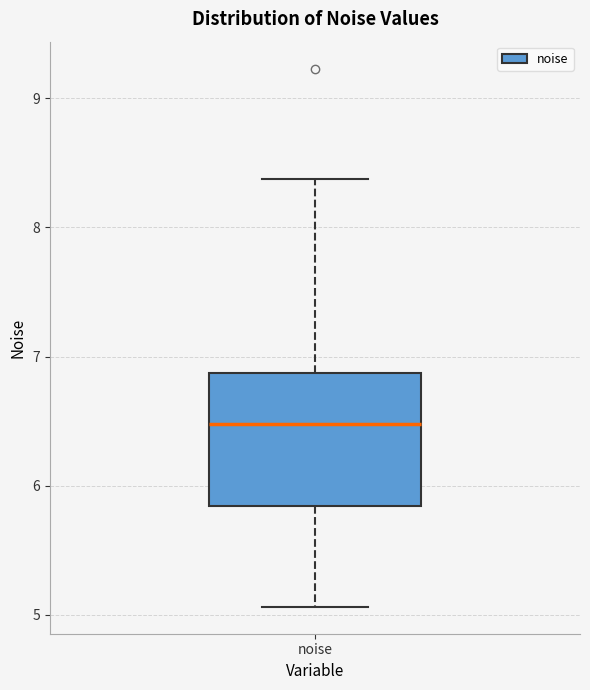

Read this box plot against the y-axis: the position of the median line, the range covered by the box, and the ends of both whiskers. The values are not printed on the chart, so give them approximately, as read against the axis.

median 6.5, box 5.8 to 6.9, whiskers 5.1 to 8.4